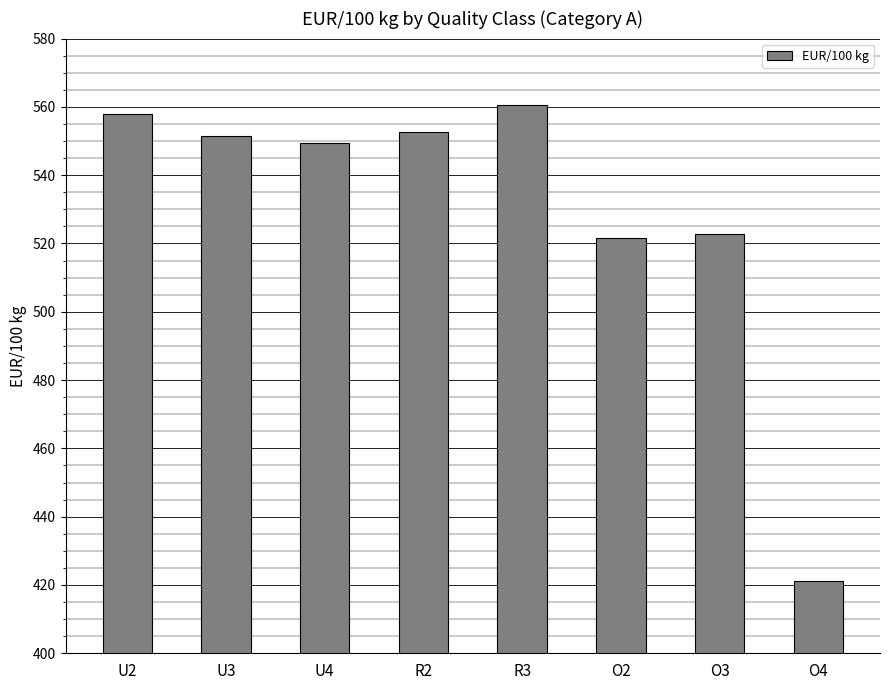

Count the number of categories in the chart.

8